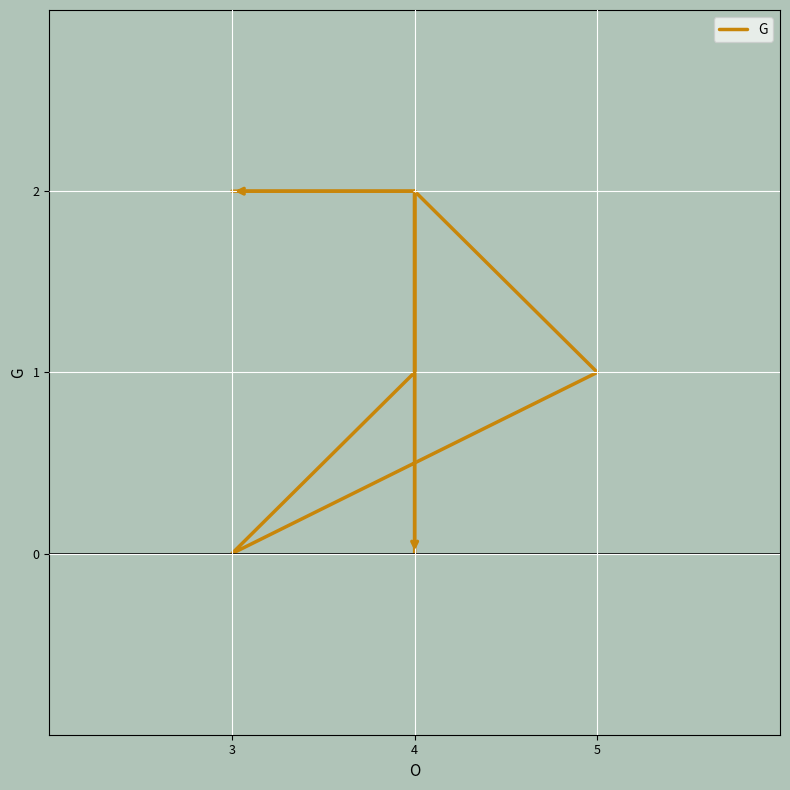

What is the difference between the second highest and minimum values?

2